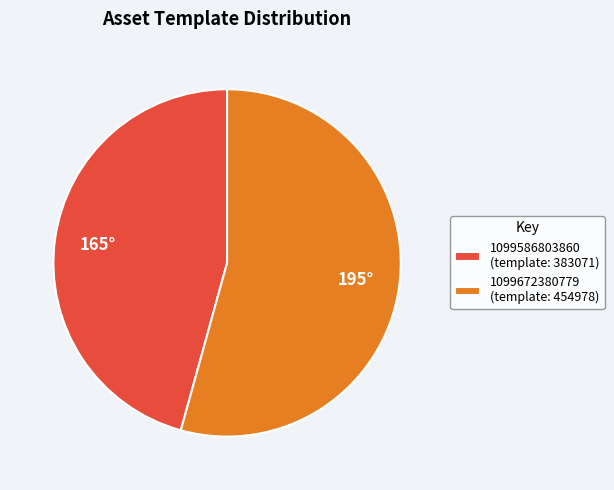

True or false: 1099672380779 (template: 454978) accounts for 63% of the total.

False